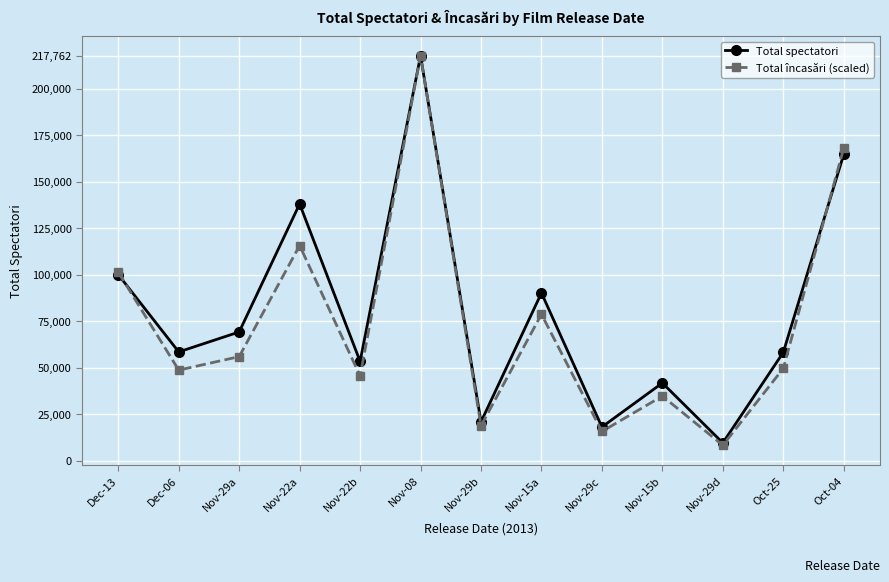

Read the Total spectatori value at Nov-15a.

90151.0